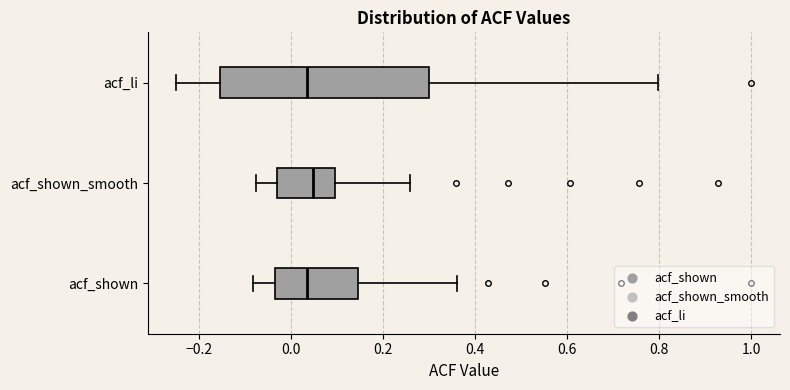

Where does the median line of the box for acf_li sit on the x-axis? The values are not printed on the chart, so give them approximately, as read against the axis.

0.04